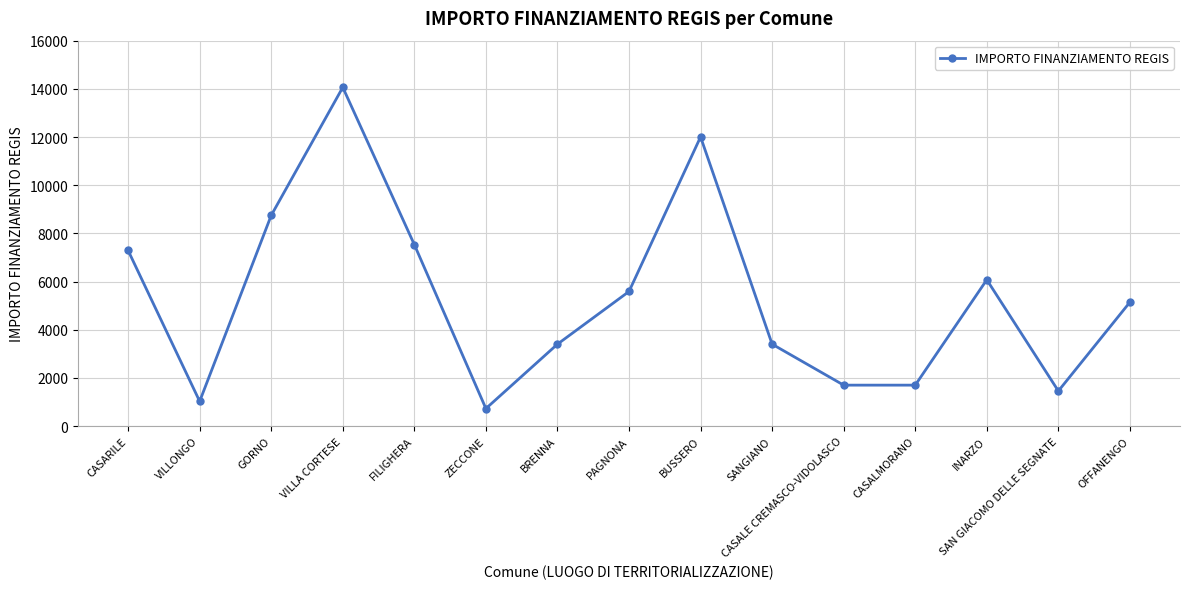

What is the label of the 8th point from the right?

PAGNONA